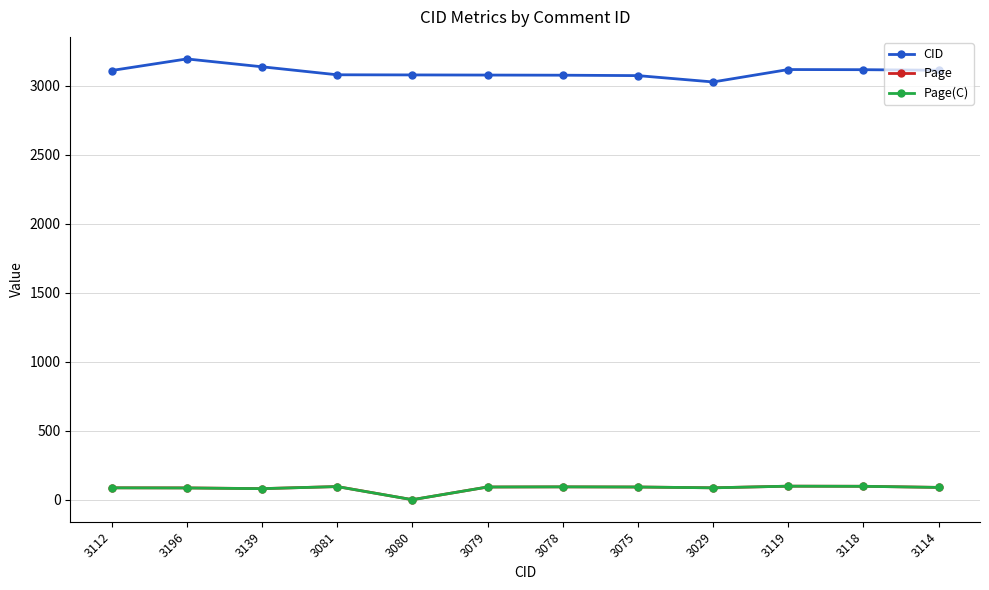

What is the total value across all series at 3114?

3292.1